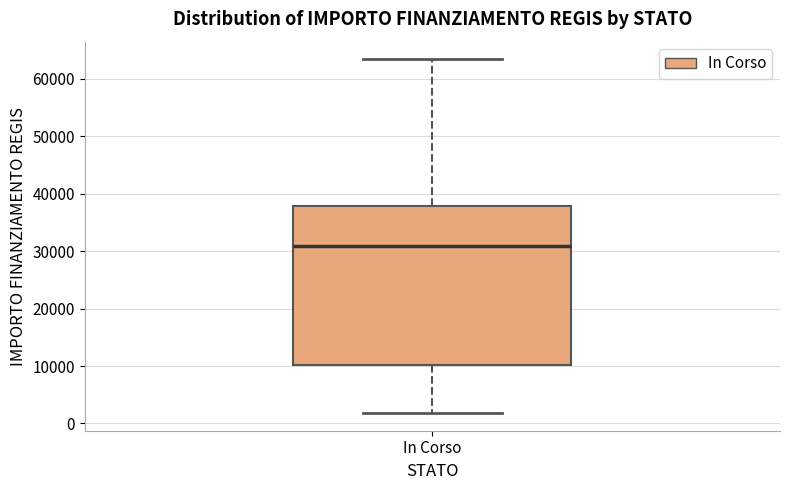

Transcribe this box plot: give where the median line is, the range the box spans, and where the two whiskers end, as read against the y-axis. The values are not printed on the chart, so give them approximately, as read against the axis.

median 31000, box 10000 to 38000, whiskers 2000 to 63000